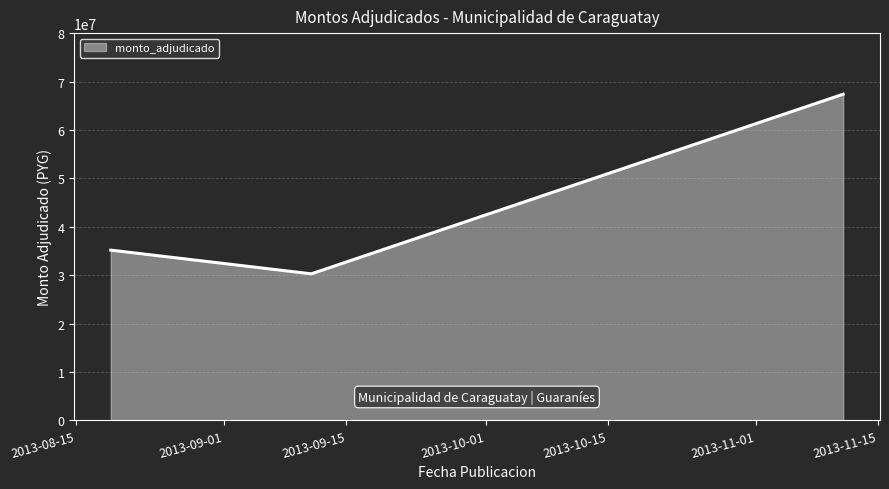

What is the greatest value displayed?

67380004